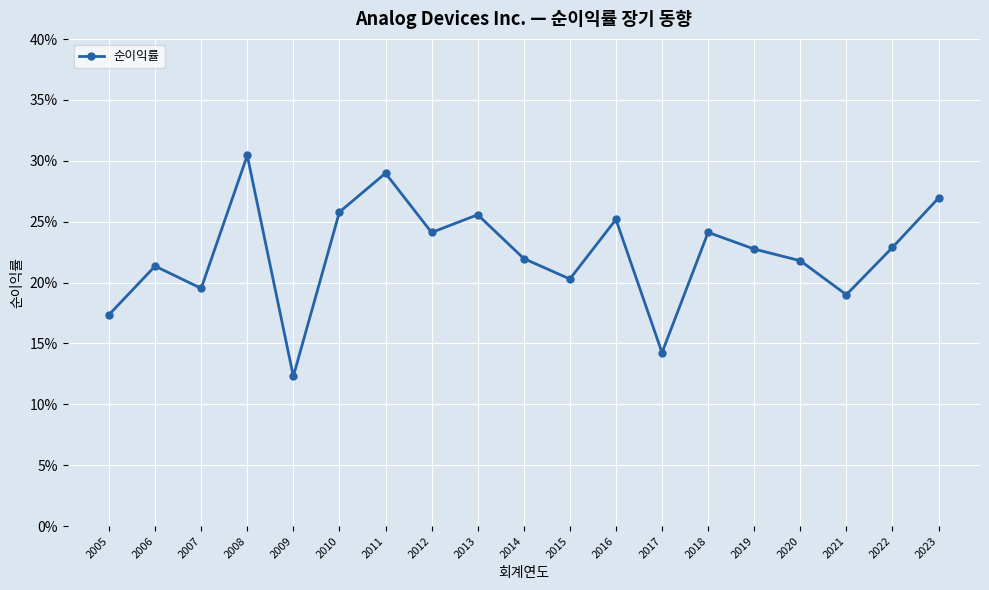

Is this an area chart (filled region under the line)?

No